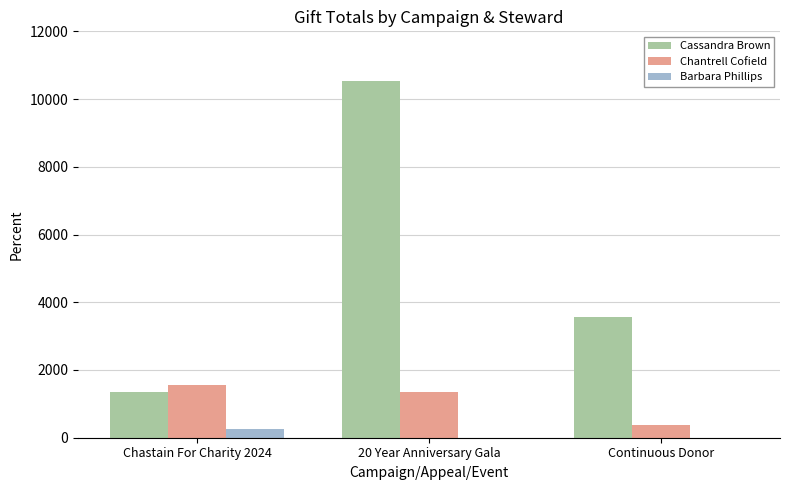

What is the highest value of the Cassandra Brown series?

10540.0